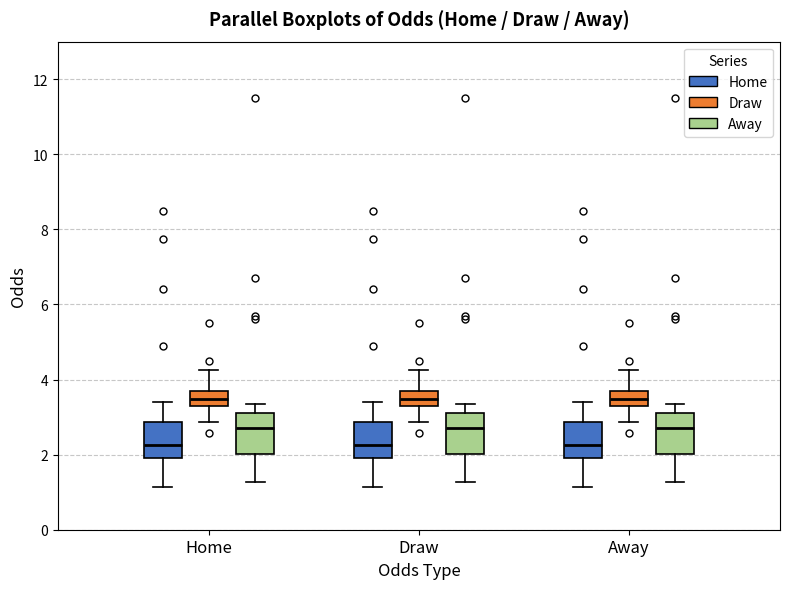

Reading left to right, transcribe this box plot: for each box, give where its median line is, the range the box spans, and where its two whiskers end, as read against the y-axis. The values are not printed on the chart, so give them approximately, as read against the axis.

Home (Home): median 2.2, box 2.0 to 2.8, whiskers 1.2 to 3.4
Home (Draw): median 3.4 (inside the box), box 3.4 to 3.6, whiskers 2.8 to 4.2
Home (Away): median 2.8, box 2.0 to 3.2, whiskers 1.2 to 3.4
Draw (Home): median 2.2, box 2.0 to 2.8, whiskers 1.2 to 3.4
Draw (Draw): median 3.4 (inside the box), box 3.4 to 3.6, whiskers 2.8 to 4.2
Draw (Away): median 2.8, box 2.0 to 3.2, whiskers 1.2 to 3.4
Away (Home): median 2.2, box 2.0 to 2.8, whiskers 1.2 to 3.4
Away (Draw): median 3.4 (inside the box), box 3.4 to 3.6, whiskers 2.8 to 4.2
Away (Away): median 2.8, box 2.0 to 3.2, whiskers 1.2 to 3.4